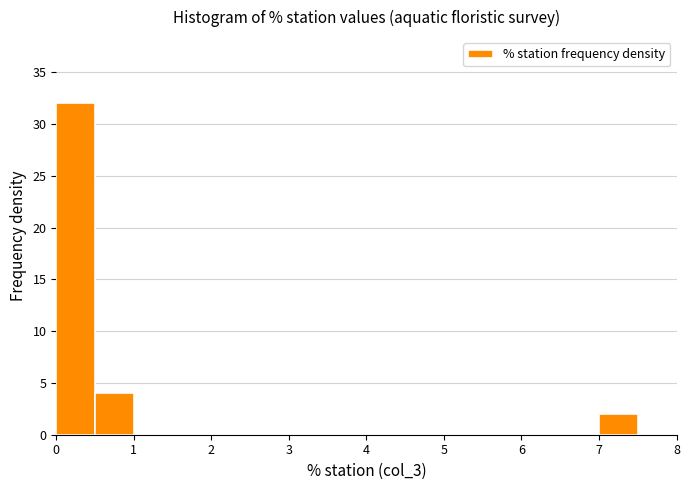

Reading left to right, list every bar in this chart as the range it spans on the x-axis followed by its height. The values are not printed on the chart, so give them approximately, as read against the axis.

0.0 to 0.5: 32
0.5 to 1.0: 4
1.0 to 1.5: 0
1.5 to 2.0: 0
2.0 to 2.5: 0
2.5 to 3.0: 0
3.0 to 3.5: 0
3.5 to 4.0: 0
4.0 to 4.5: 0
4.5 to 5.0: 0
5.0 to 5.5: 0
5.5 to 6.0: 0
6.0 to 6.5: 0
6.5 to 7.0: 0
7.0 to 7.5: 2
7.5 to 8.0: 0